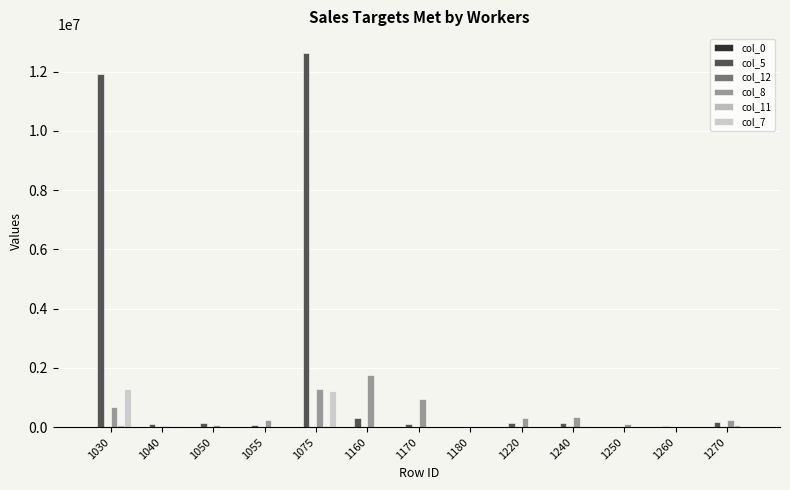

What is the spread (max minus min) of values at 1040?

105792